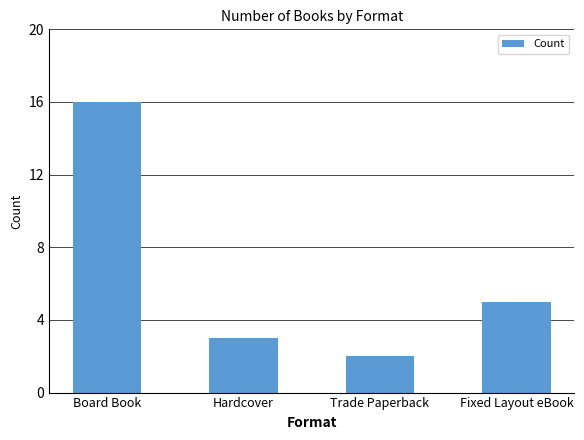

Reading right to left, transcribe all the data shown in this chart.

Fixed Layout eBook=5	Trade Paperback=2	Hardcover=3	Board Book=16